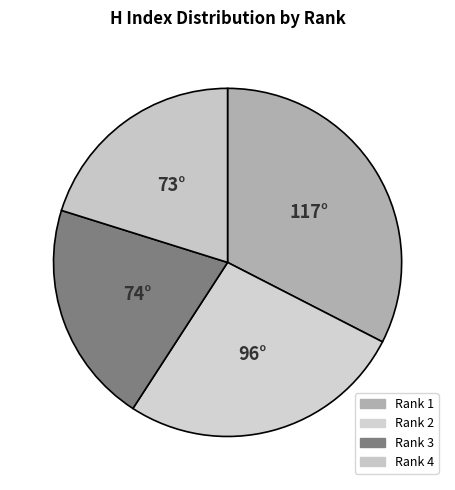

Approximately how many times larger is the value at Rank 3 compared to Rank 4?

1.0